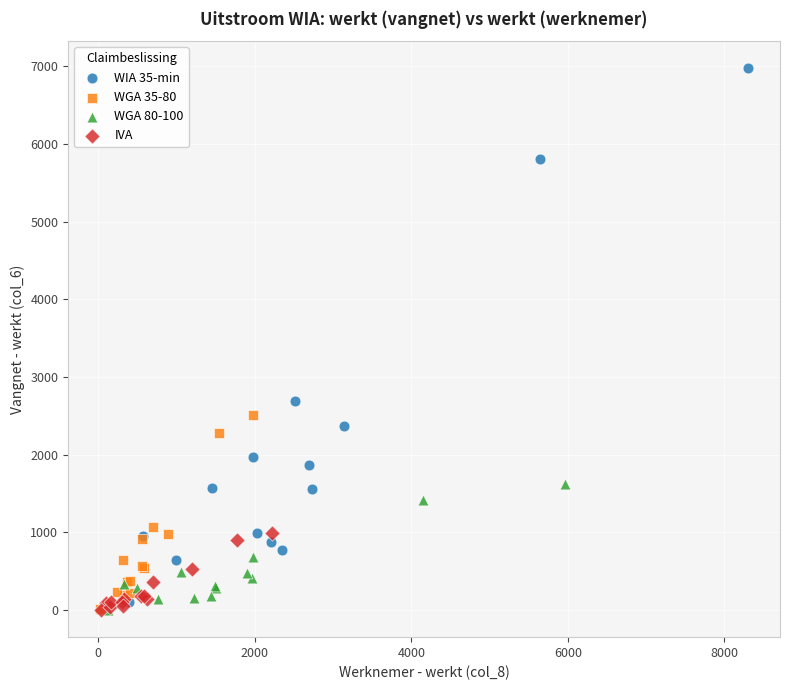

Which series reaches the maximum Y coordinate?

WIA 35-min